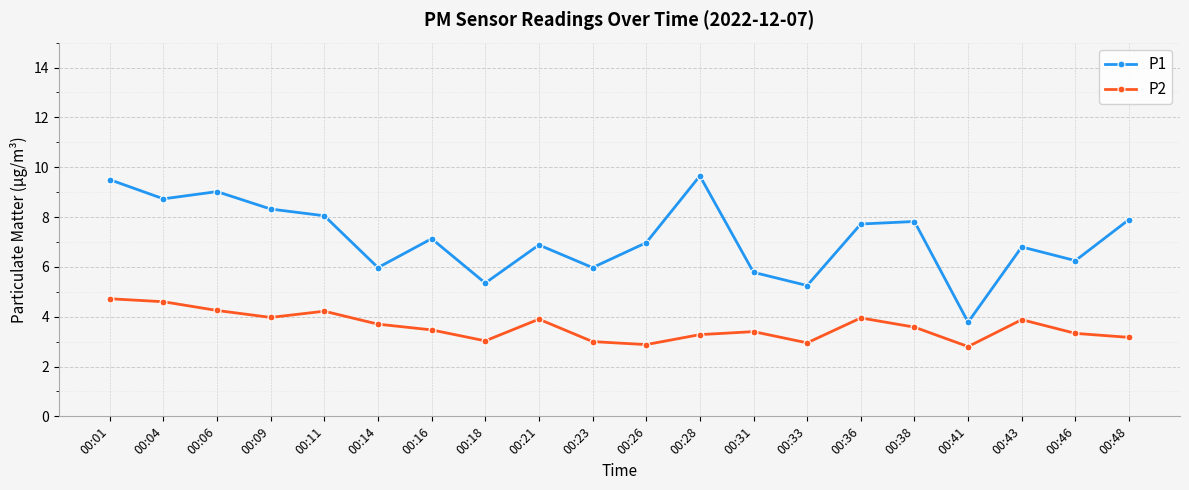

What is the minimum value shown in the chart?

2.8